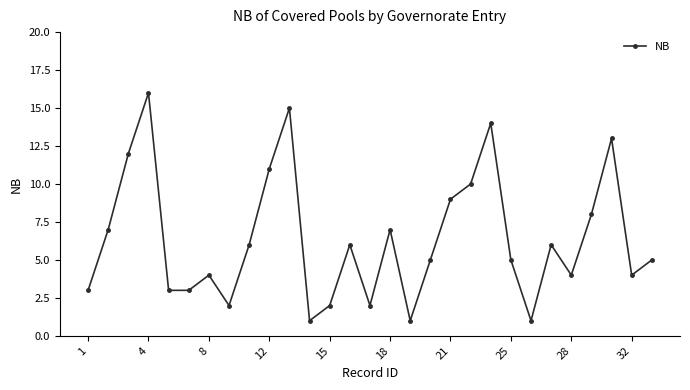

How many lines are shown in the chart?

1